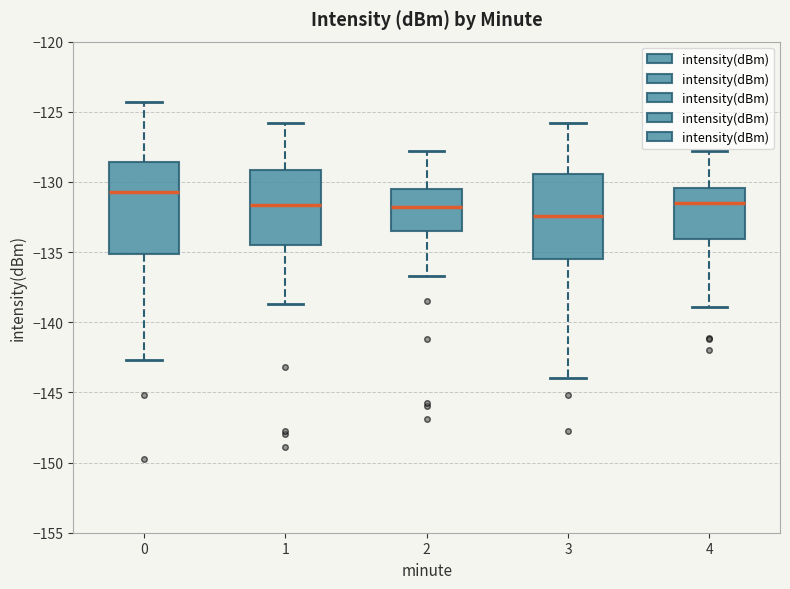

Where does the lower whisker of the box at x = 4 end on the y-axis? The values are not printed on the chart, so give them approximately, as read against the axis.

-139.0